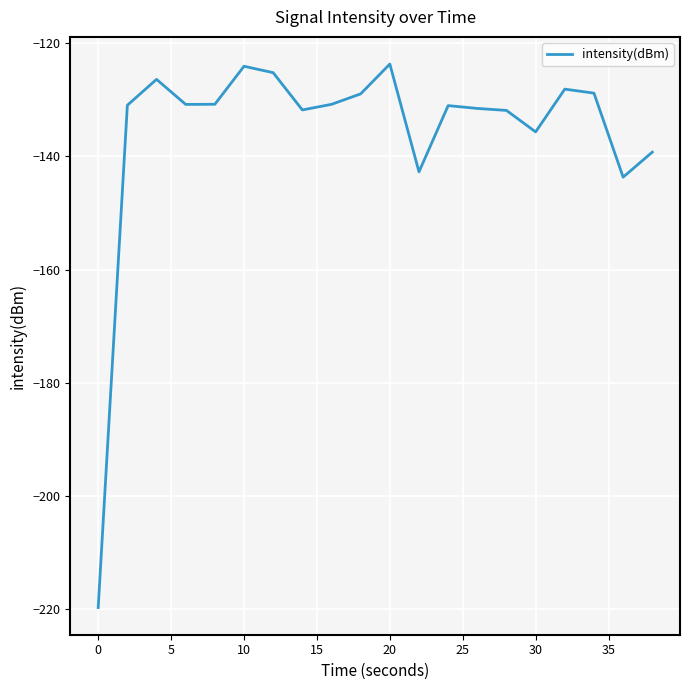

What is the difference between the second highest and second lowest values?

19.6